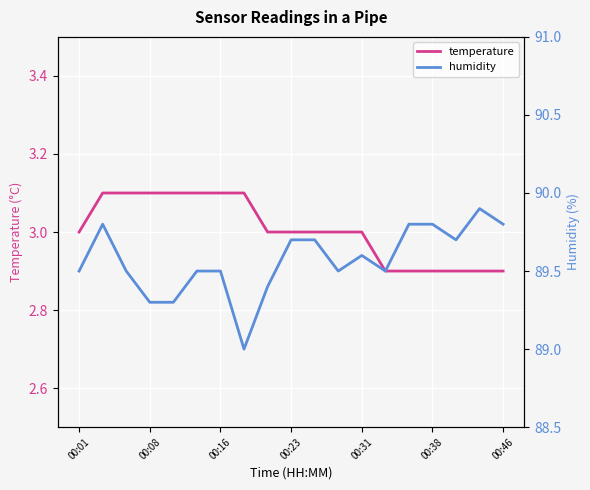

Is the value of humidity at 13 greater than the value of temperature at 10?

Yes